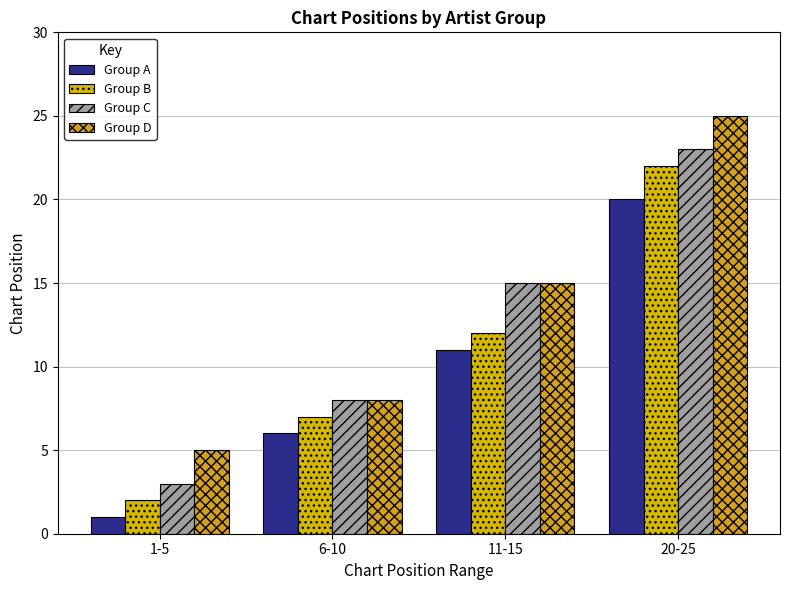

Is the value of Group C at 20-25 greater than the value of Group A at 6-10?

Yes